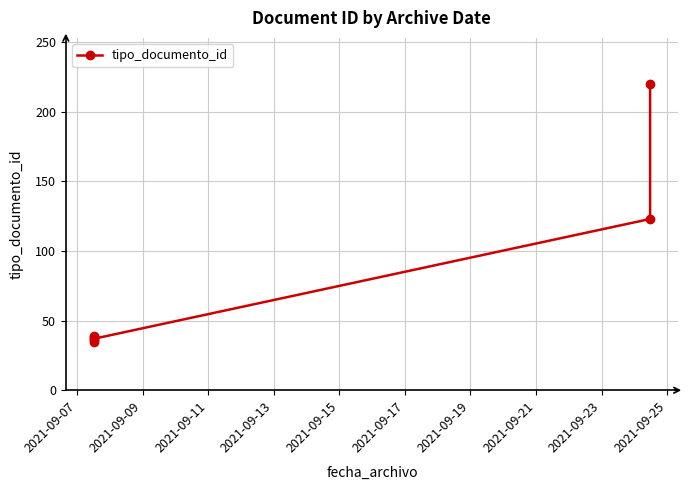

How many interior local valleys (lower than both neighbors) does the data have?

1